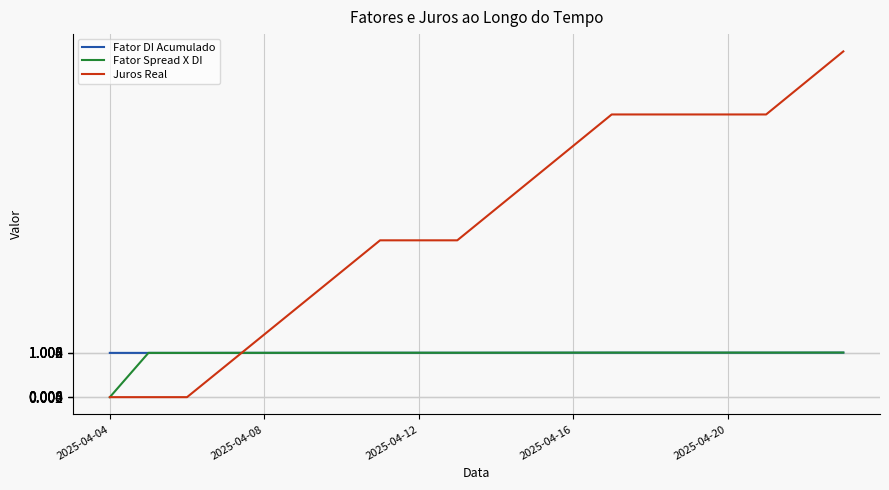

How many times do Juros Real and Fator DI Acumulado cross each other?

1